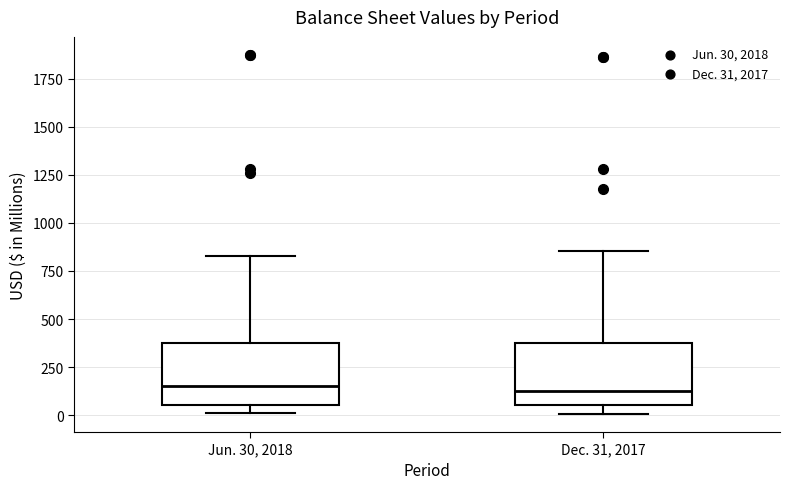

Reading left to right, transcribe this box plot: for each box, give where its median line is, the range the box spans, and where its two whiskers end, as read against the y-axis. The values are not printed on the chart, so give them approximately, as read against the axis.

Jun. 30, 2018: median 150, box 50 to 400, whiskers 0 to 850
Dec. 31, 2017: median 150, box 50 to 400, whiskers 0 to 850